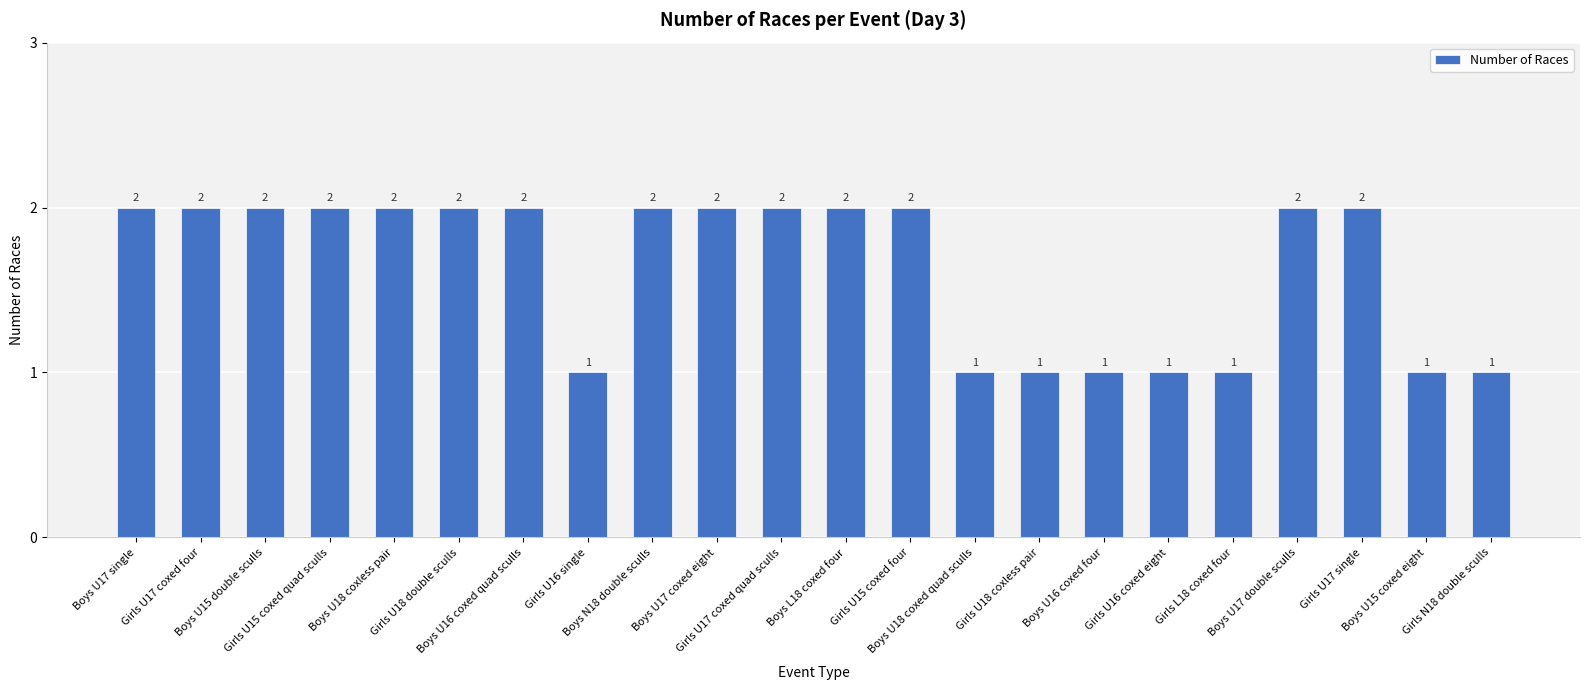

What is the average value?

2